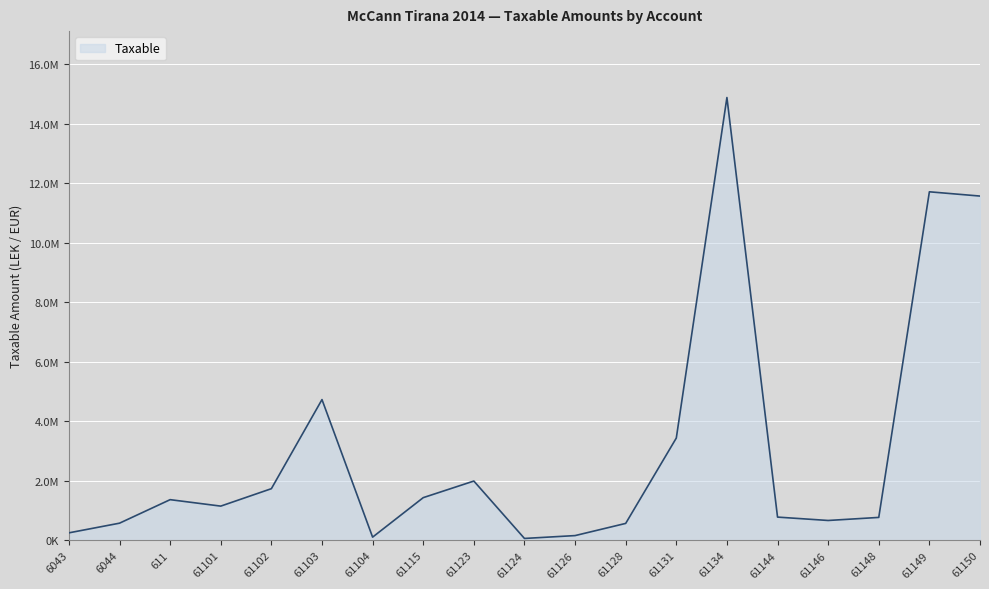

Is it true that the value at 61101 is 1688383.4?

False